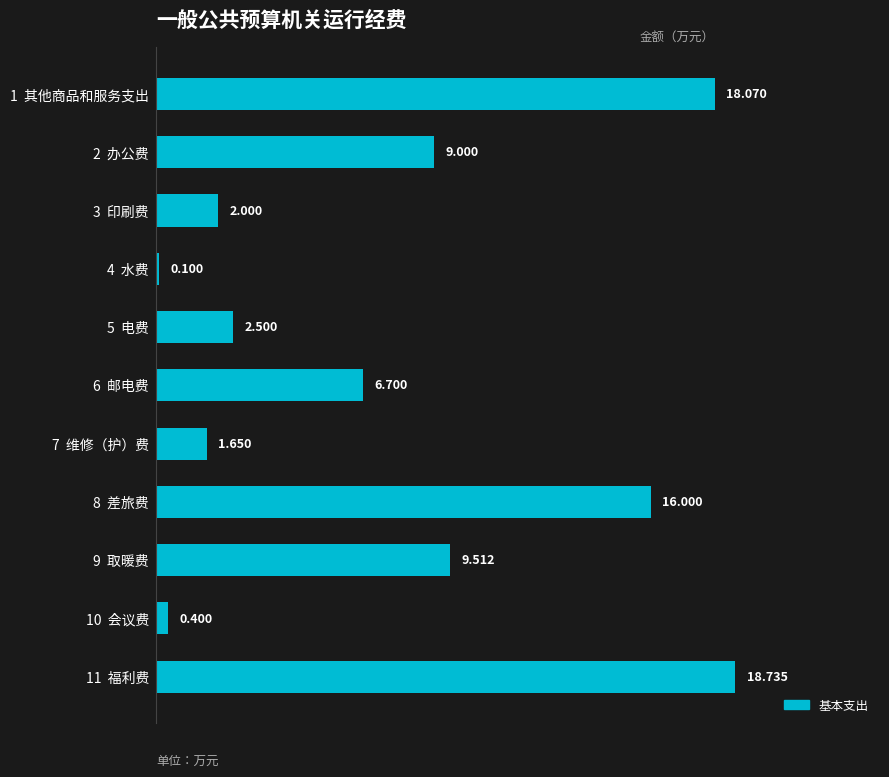

Rank the categories by value from lowest to highest.

4  水费, 10  会议费, 7  维修（护）费, 3  印刷费, 5  电费, 6  邮电费, 2  办公费, 9  取暖费, 8  差旅费, 1  其他商品和服务支出, 11  福利费